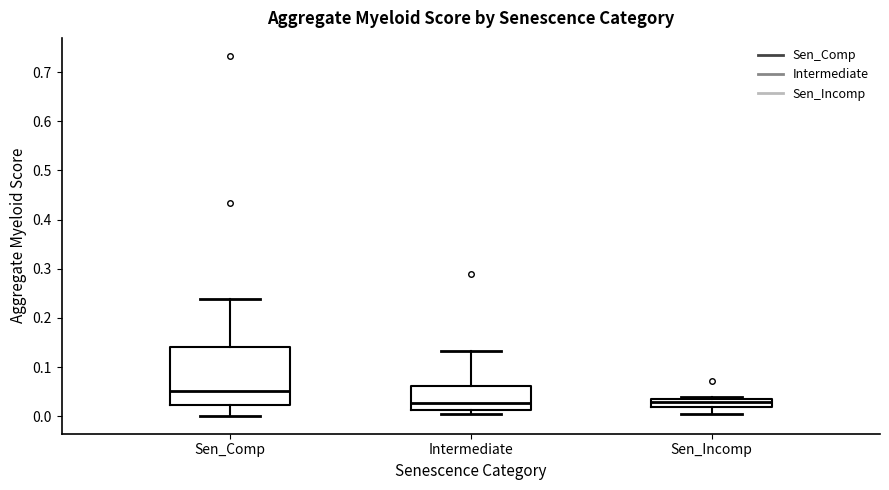

Reading left to right, transcribe this box plot: for each box, give where its median line is, the range the box spans, and where its two whiskers end, as read against the y-axis. The values are not printed on the chart, so give them approximately, as read against the axis.

Sen_Comp: median 0.05, box 0.02 to 0.14, whiskers 0.00 to 0.24
Intermediate: median 0.03, box 0.01 to 0.06, whiskers 0.00 to 0.13
Sen_Incomp: median 0.03, box 0.02 to 0.04, whiskers 0.00 to 0.04 (just above the box's upper edge)